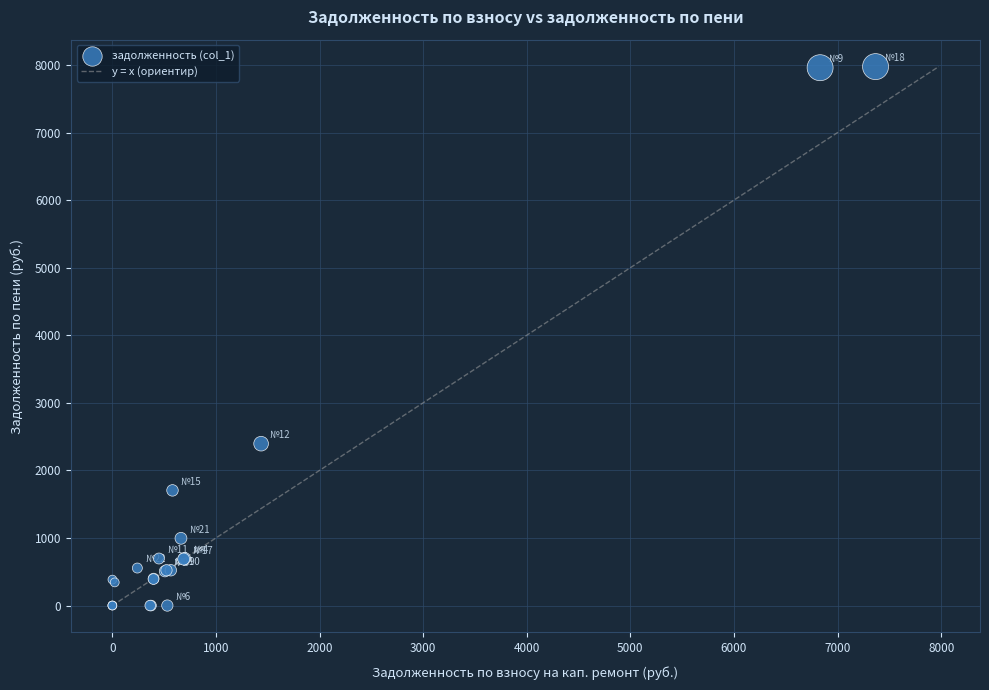

What Y value in the scatter plot is closest to 3987?

2395.4